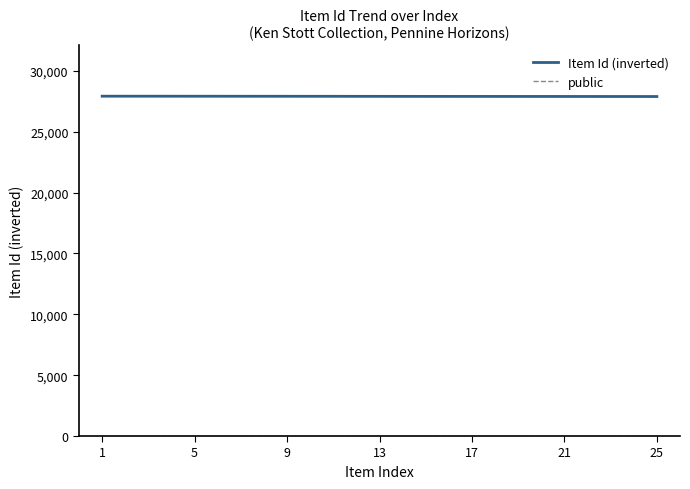

What is the minimum value for Item Id (inverted)?

27898